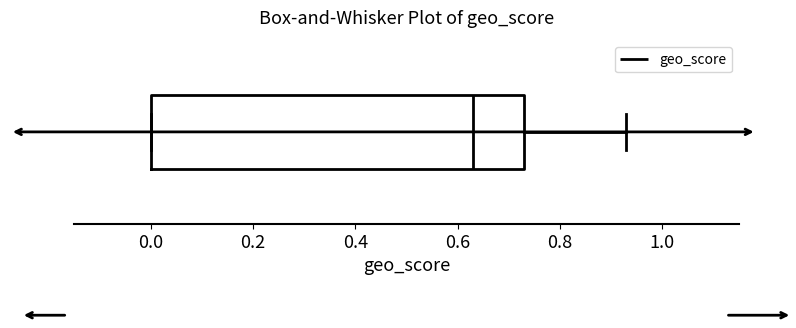

Where does the median line of the box sit on the x-axis? The values are not printed on the chart, so give them approximately, as read against the axis.

0.64